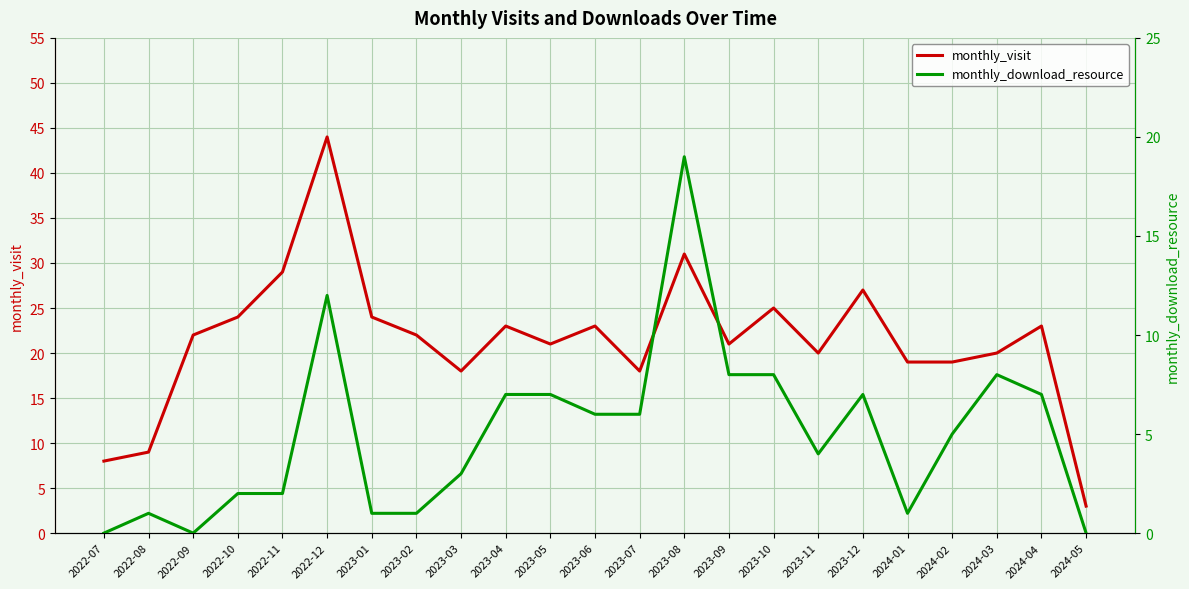

True or false: monthly_download_resource and monthly_visit intersect in this chart.

False